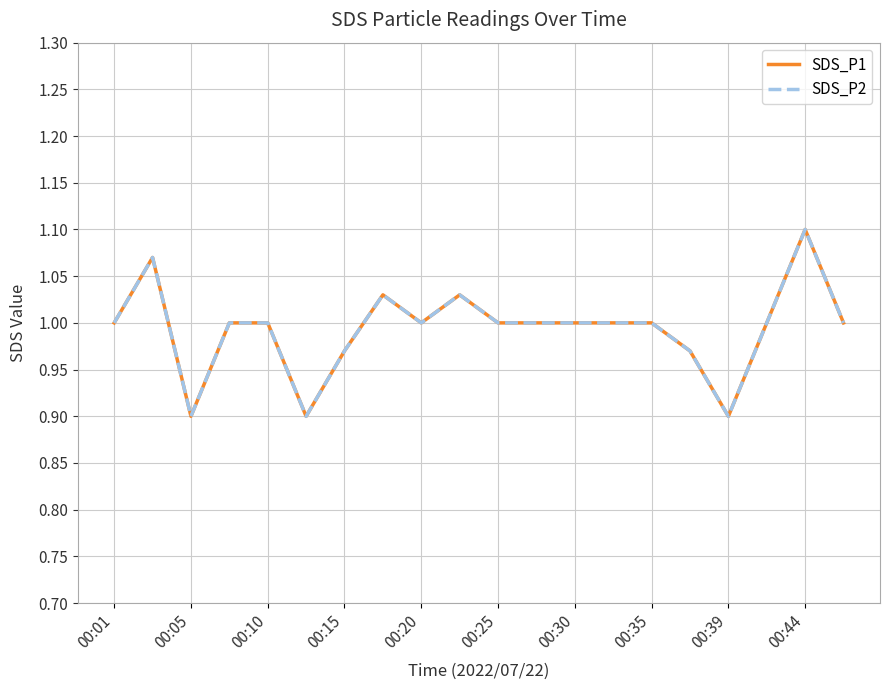

Is this an area chart (filled region under the line)?

No